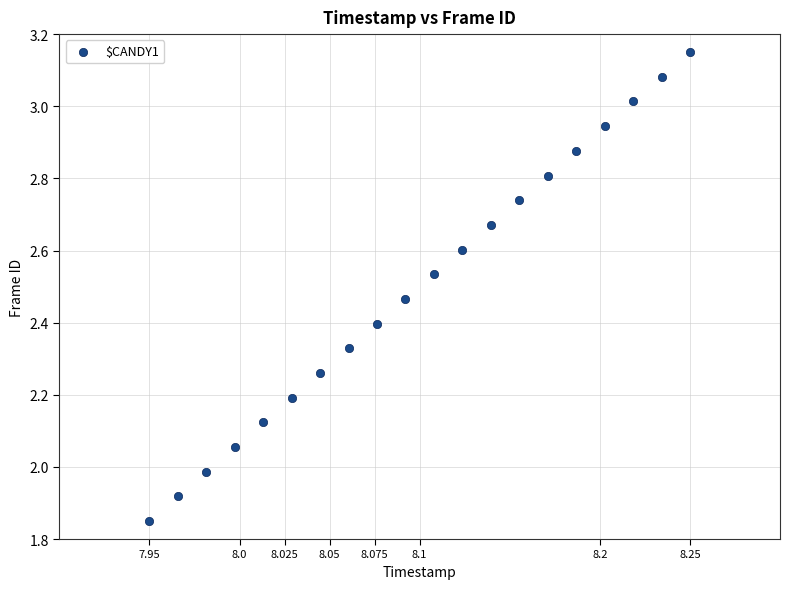

What is the range of Y values (max minus min)?

1.3